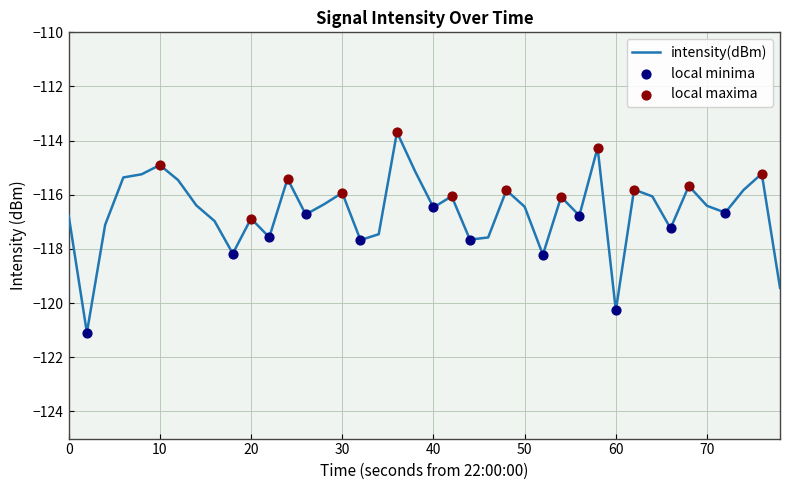

What is the difference between the maximum and minimum values?

7.4